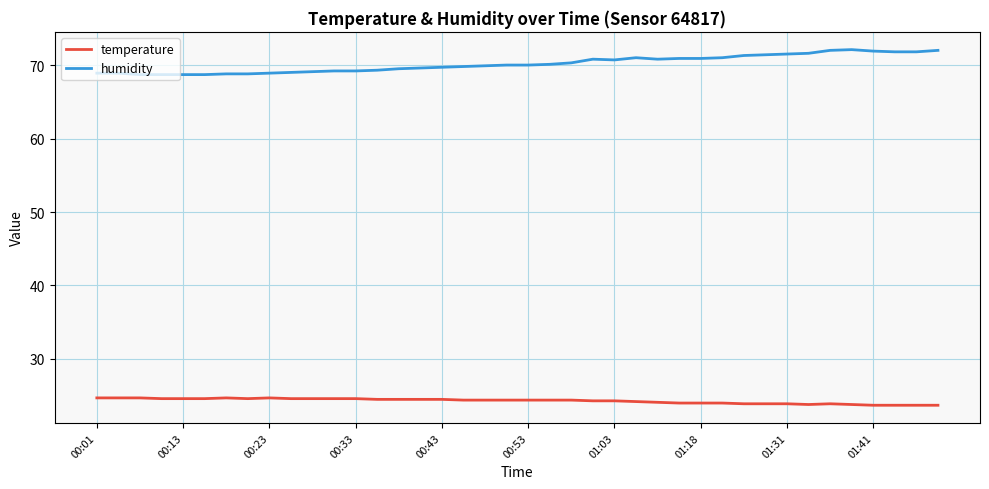

Which series has the largest total across all categories?

humidity